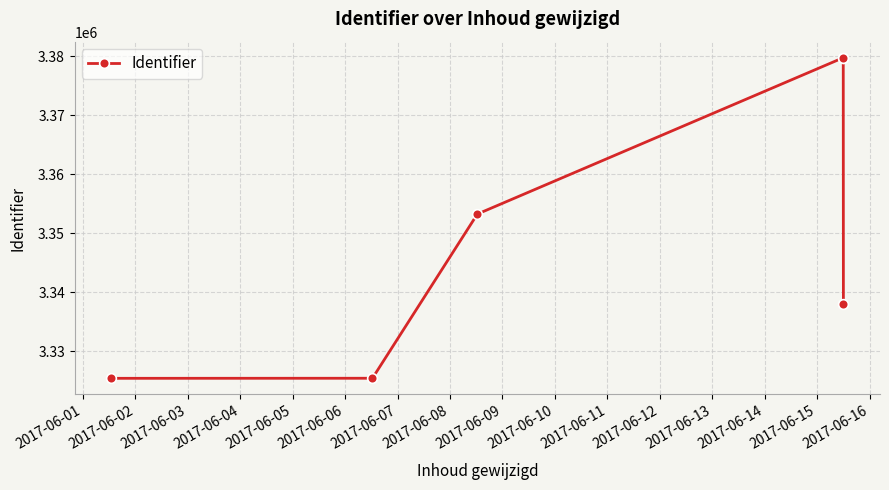

What is the value of the 1st point from the left?

3325423